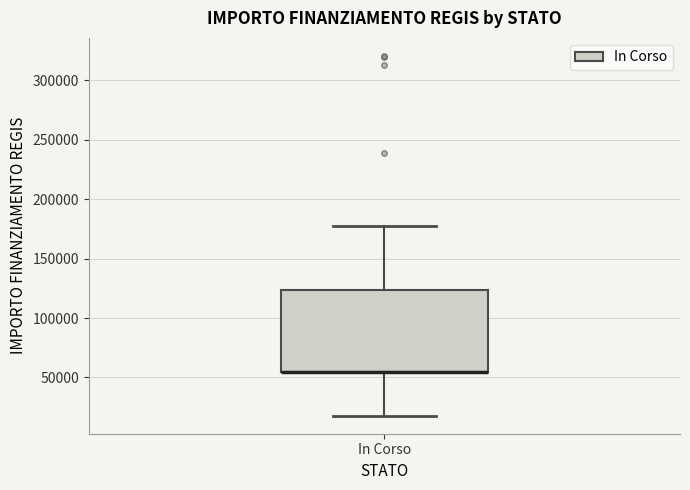

Transcribe this box plot: give where the median line is, the range the box spans, and where the two whiskers end, as read against the y-axis. The values are not printed on the chart, so give them approximately, as read against the axis.

median 55000 (drawn on the box's lower edge), box 55000 to 125000, whiskers 20000 to 175000